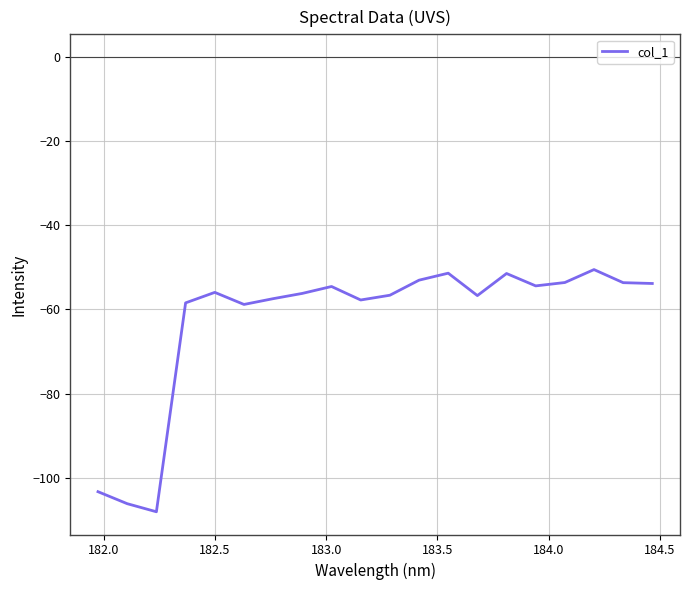

What is the minimum value shown in the chart?

-108.1